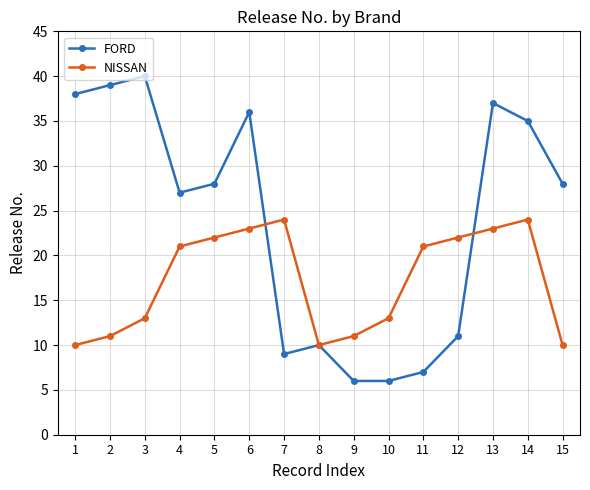

In FORD, how many points are higher than both neighbors (excluding endpoints)?

4